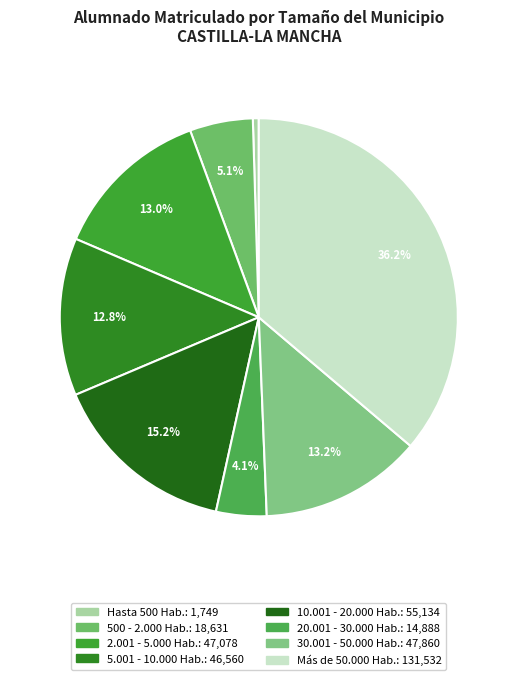

To the nearest percent, what percentage of the pie is 30.001 - 50.000 Hab.?

13%